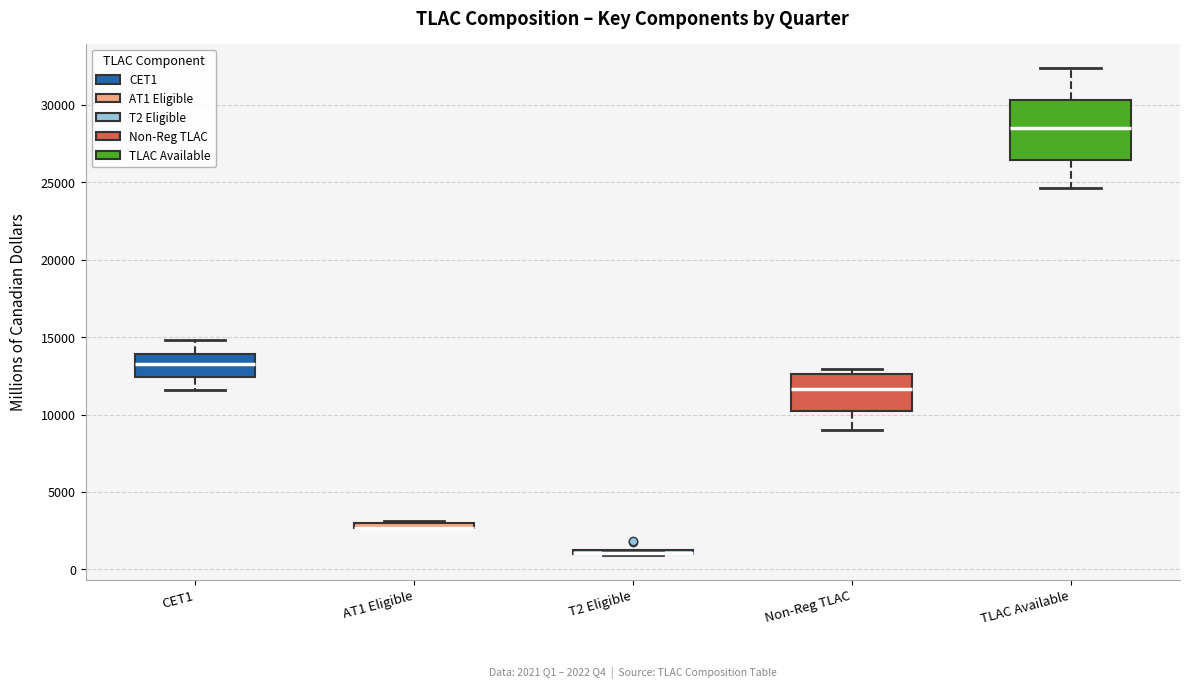

Comparing the boxes themselves (not the whiskers), which one is the tallest?

TLAC Available